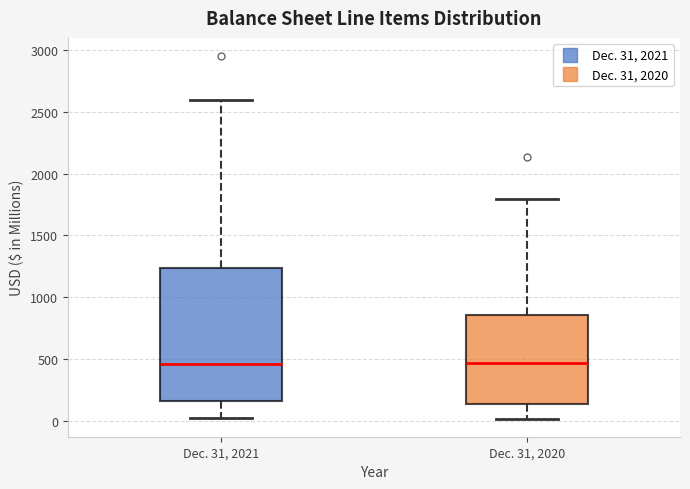

Where does the upper whisker of the box for Dec. 31, 2020 end on the y-axis? The values are not printed on the chart, so give them approximately, as read against the axis.

1800